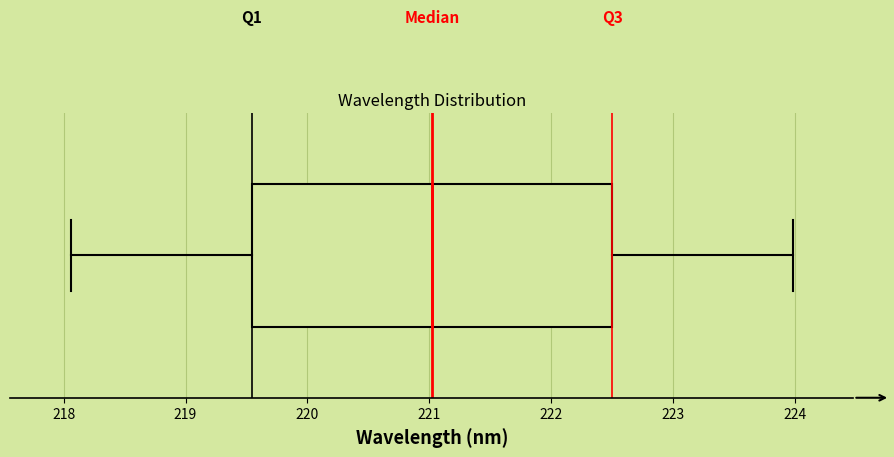

Read this box plot against the x-axis: the position of the median line, the range covered by the box, and the ends of both whiskers. The values are not printed on the chart, so give them approximately, as read against the axis.

median 221.0, box 219.5 to 222.5, whiskers 218.1 to 224.0